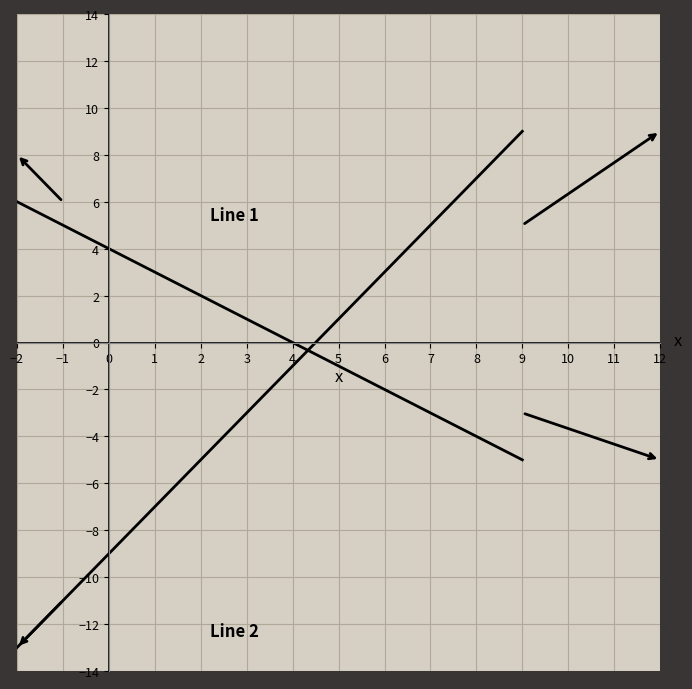

The value of Line 1 at 4 is -4. True or false?

False